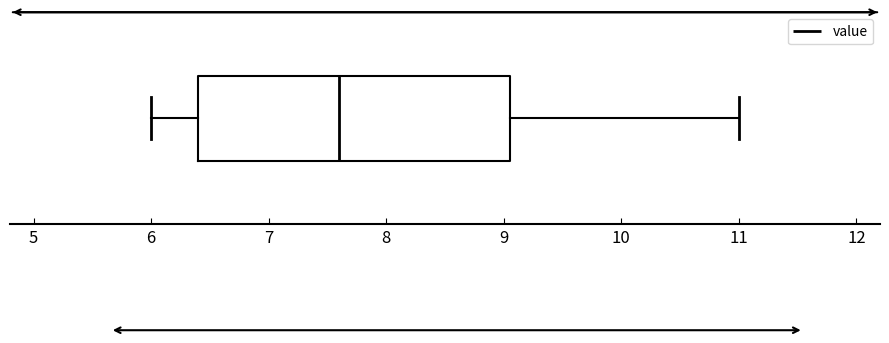

Where is the left edge of the box on the x-axis? The values are not printed on the chart, so give them approximately, as read against the axis.

6.4